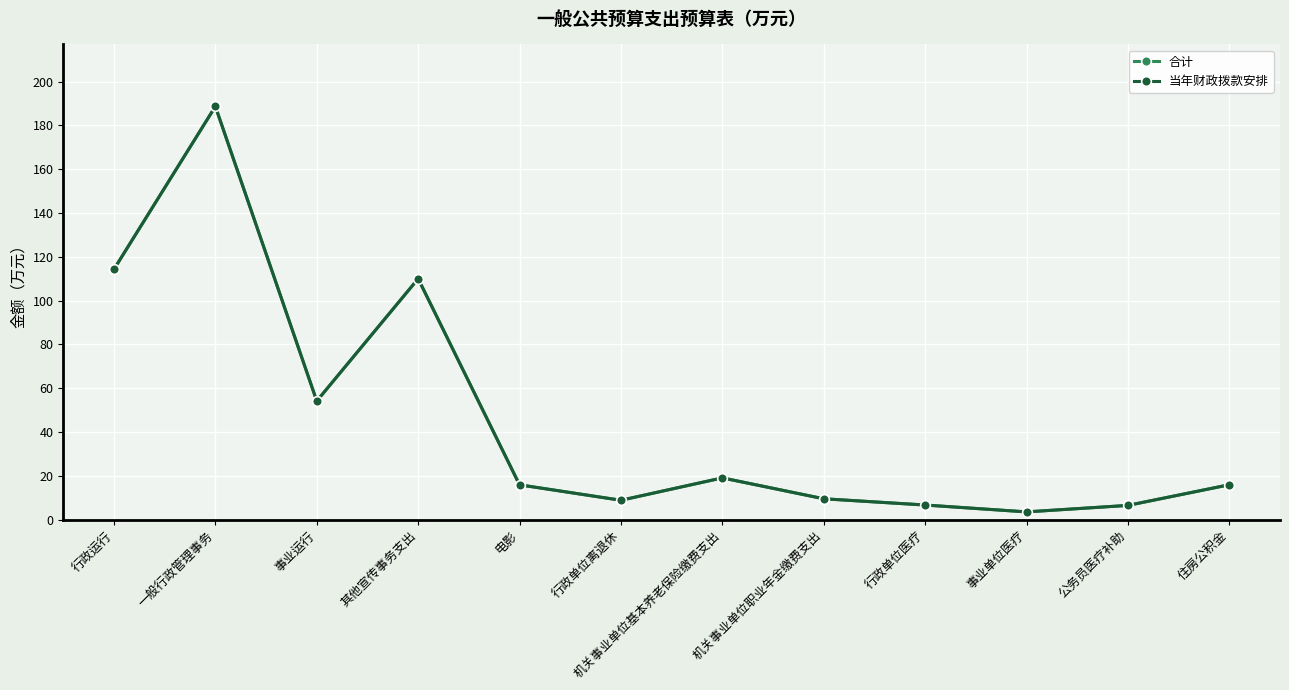

Read the 当年财政拨款安排 value at 机关事业单位职业年金缴费支出.

9.5